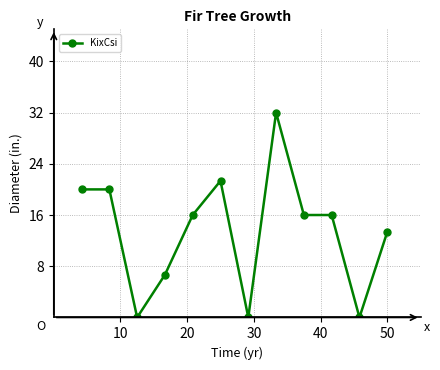

Reading left to right, extract all data points from this chart.

20.0	20.0	0.0	6.7	16.0	21.3	0.0	32.0	16.0	16.0	0.0	13.3